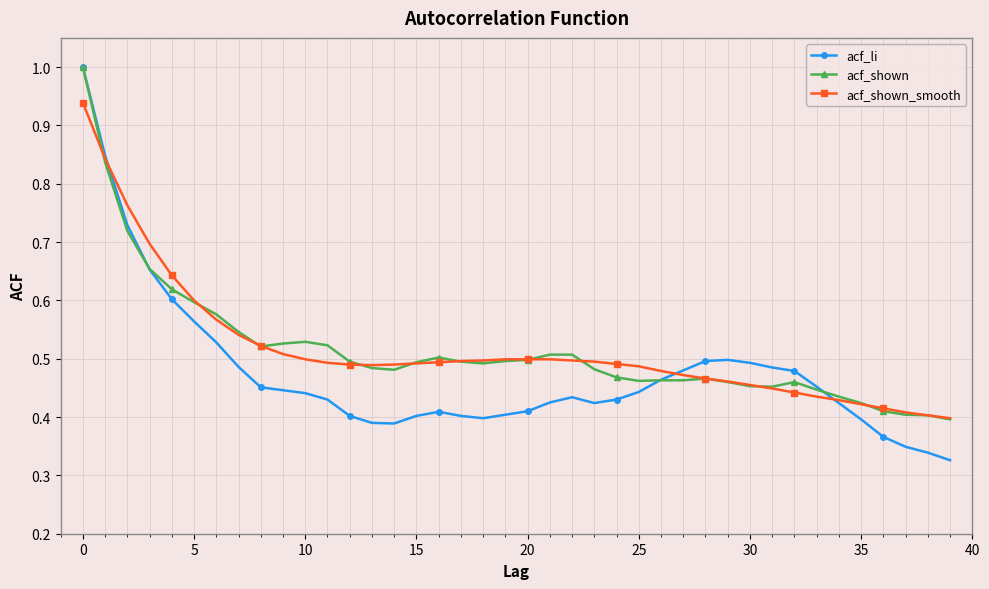

Which series has the widest spread of values?

acf_li